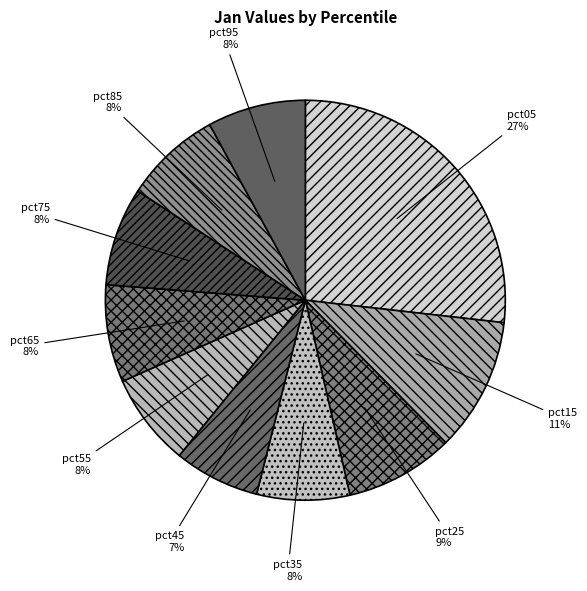

Is there a majority slice in this chart?

No